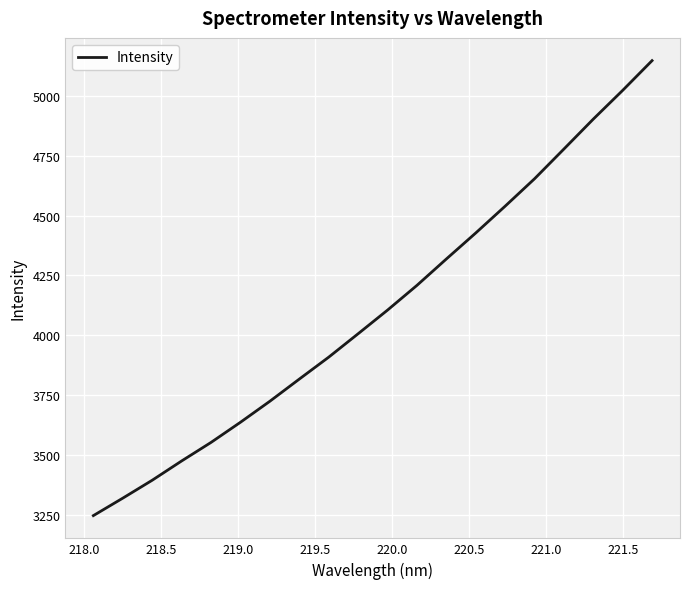

What is the greatest value displayed?

5147.3